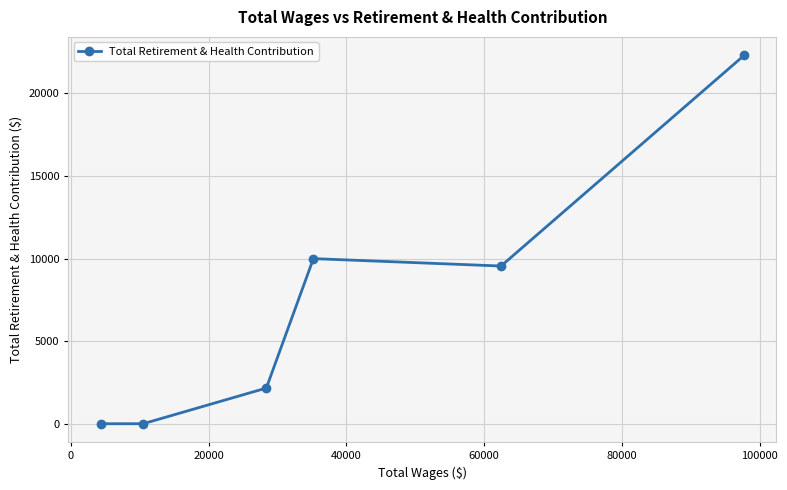

What is the maximum value shown in the chart?

22300